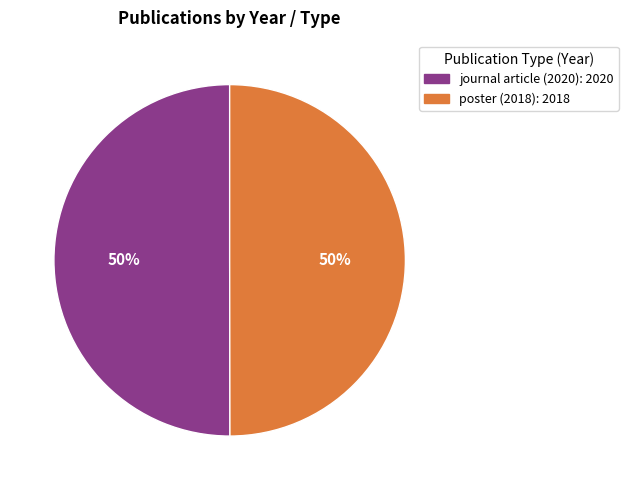

To the nearest percent, what is the average slice percentage?

50%